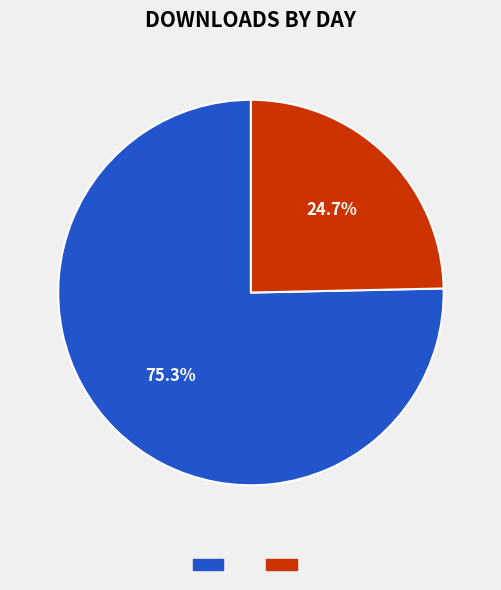

Is there a majority slice in this chart?

Yes